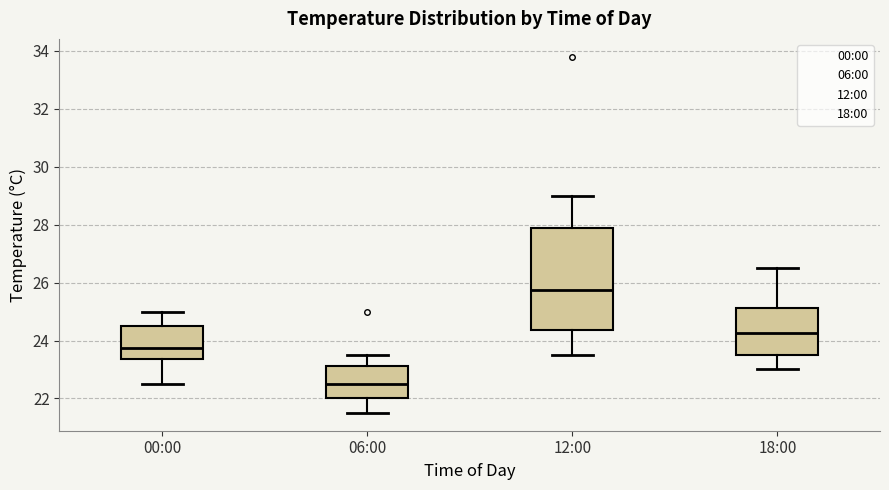

Which box has the lowest median line?

06:00